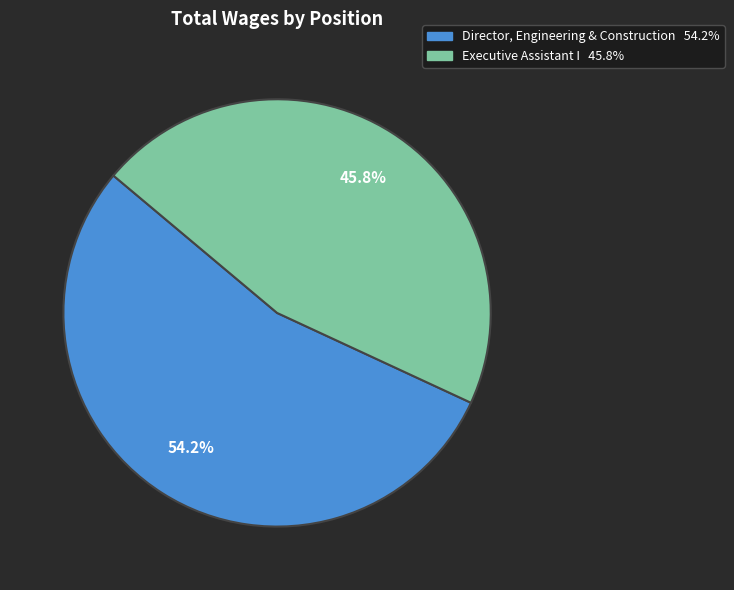

Between Executive Assistant I and Director, Engineering & Construction, which is larger?

Director, Engineering & Construction